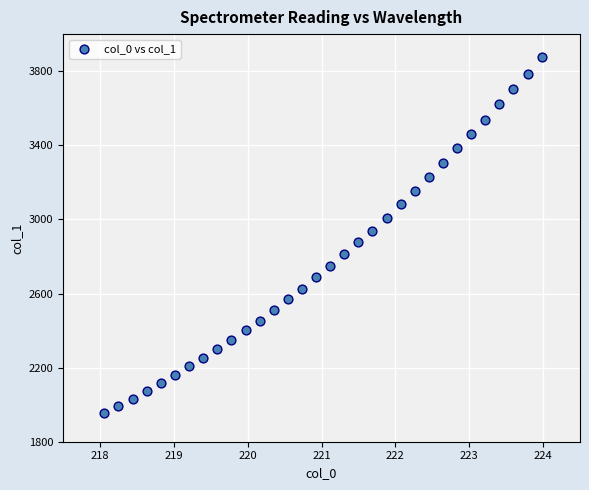

What is the range of Y values (max minus min)?

1922.0